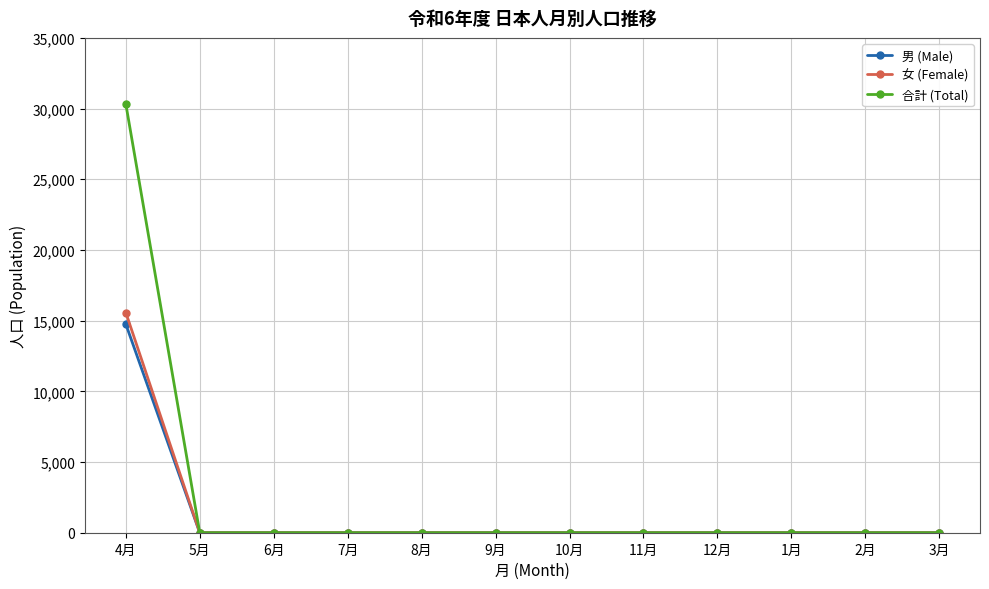

What is the difference between the maximum and minimum values in the 女 (Female) series?

15576